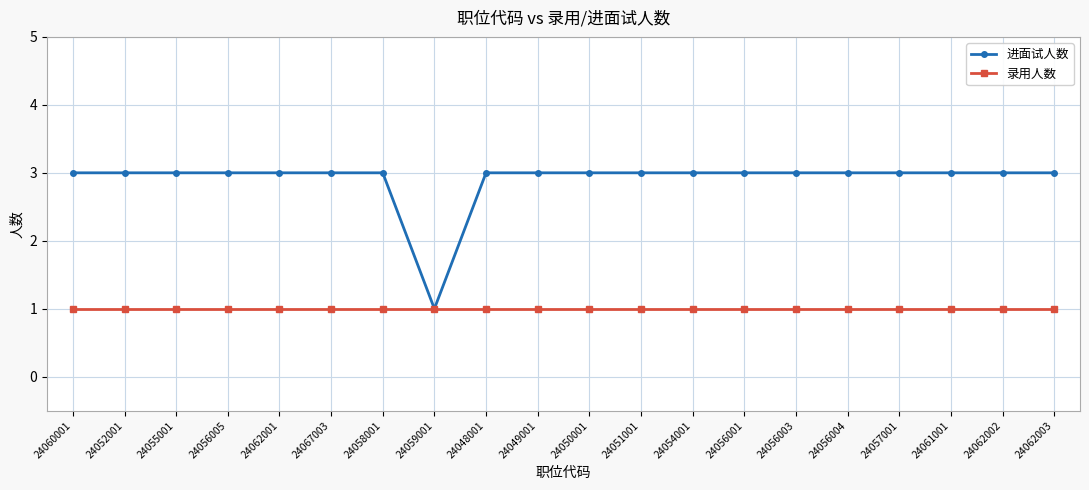

Reading left to right, list all the values displayed in this chart.

进面试人数: 3	3	3	3	3	3	3	1	3	3	3	3	3	3	3	3	3	3	3	3
录用人数: 1	1	1	1	1	1	1	1	1	1	1	1	1	1	1	1	1	1	1	1